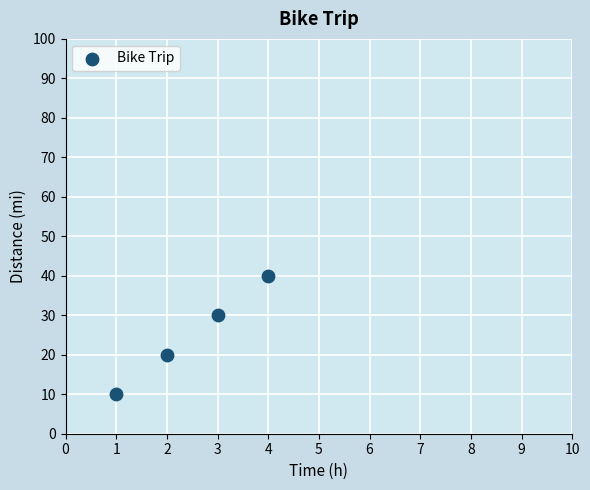

What is the range of X values (max minus min)?

3